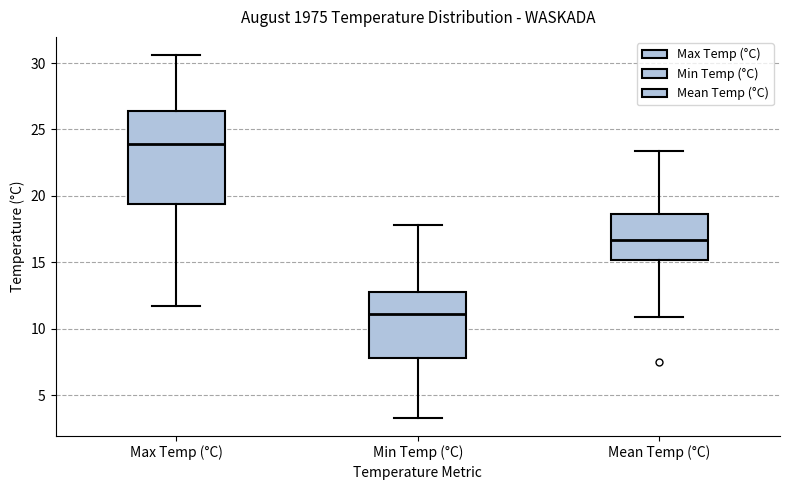

Reading left to right, transcribe this box plot: for each box, give where its median line is, the range the box spans, and where its two whiskers end, as read against the y-axis. The values are not printed on the chart, so give them approximately, as read against the axis.

Max Temp (°C): median 24.0, box 19.5 to 26.5, whiskers 11.5 to 30.5
Min Temp (°C): median 11.0, box 8.0 to 13.0, whiskers 3.5 to 18.0
Mean Temp (°C): median 16.5, box 15.0 to 18.5, whiskers 11.0 to 23.5